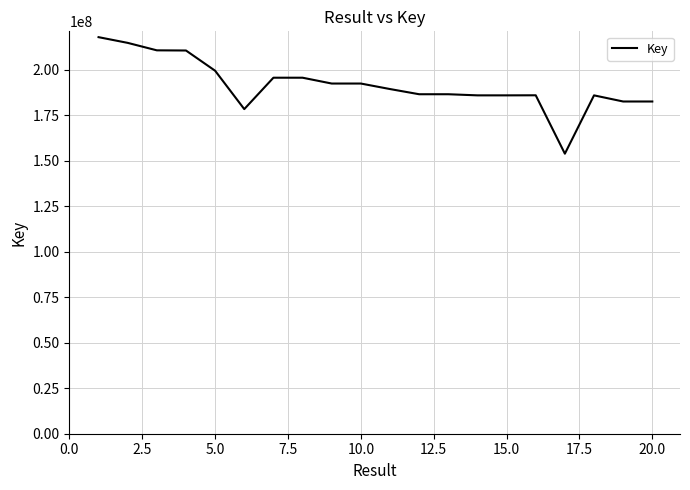

What is the greatest value displayed?

217989203